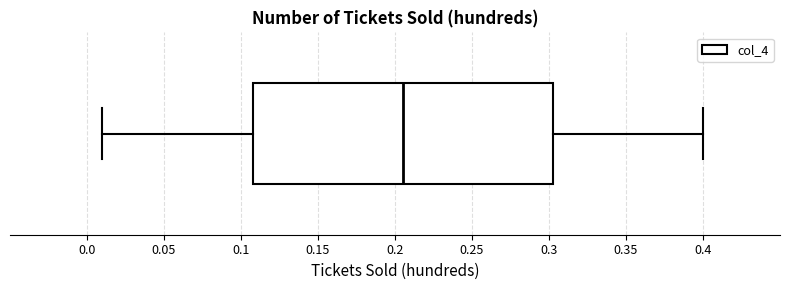

Transcribe this box plot: give where the median line is, the range the box spans, and where the two whiskers end, as read against the x-axis. The values are not printed on the chart, so give them approximately, as read against the axis.

median 0.205, box 0.110 to 0.305, whiskers 0.010 to 0.400